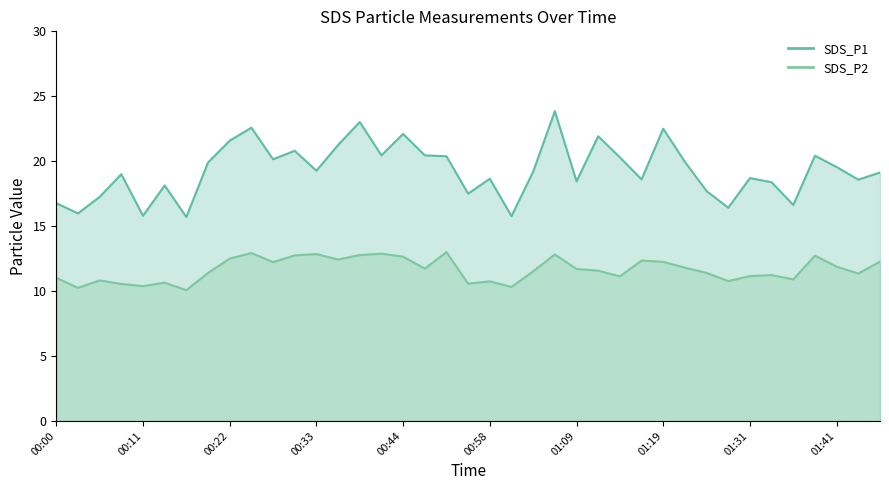

True or false: SDS_P1 has more than 2 interior local peaks.

True